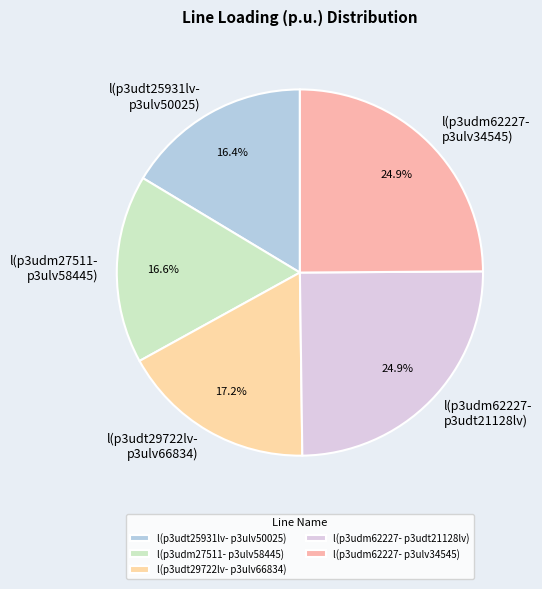

Is l(p3udm62227- p3udt21128lv) the majority of the pie?

No